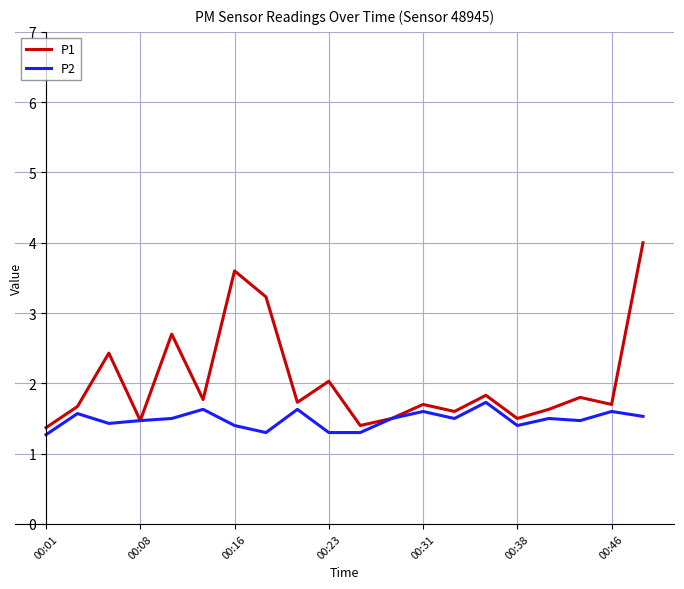

What is the lowest value of the P2 series?

1.3